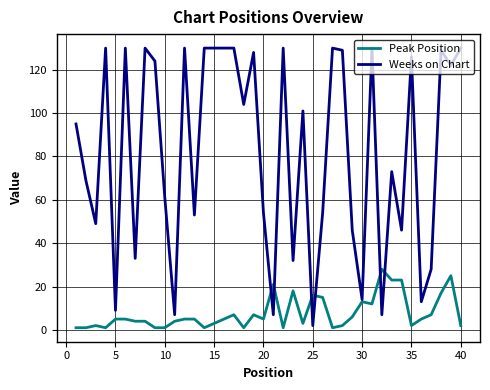

Which series has the largest total across all categories?

Weeks on Chart